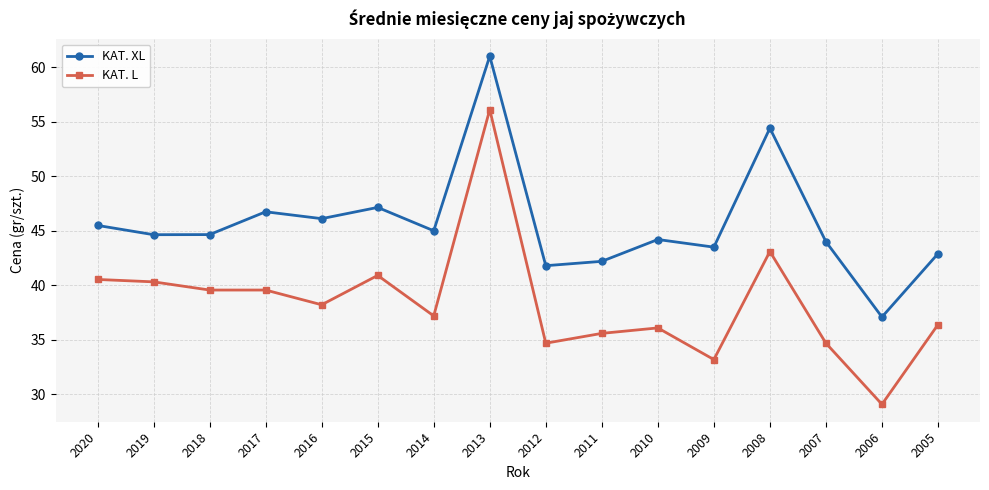

Rank the series at 2019 from highest to lowest value.

KAT. XL, KAT. L